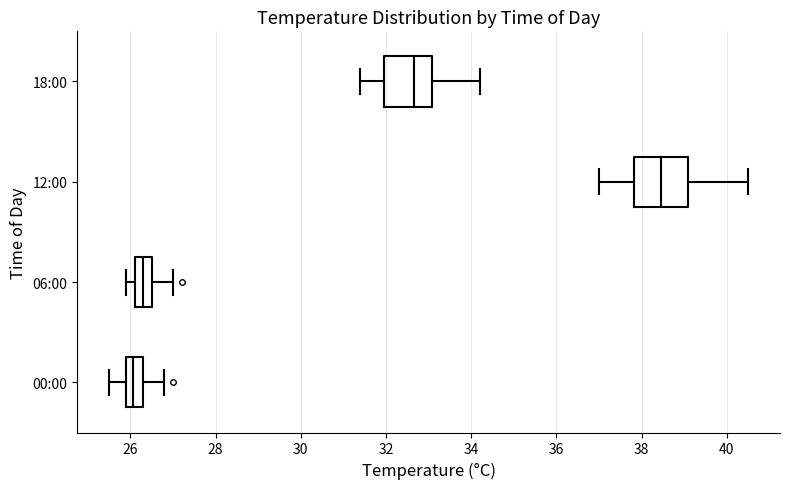

Reading bottom to top, read every box against the x-axis: the position of its median line, the range the box covers, and the ends of its whiskers. The values are not printed on the chart, so give them approximately, as read against the axis.

00:00: median 26.0 (inside the box), box 26.0 to 26.4, whiskers 25.6 to 26.8
06:00: median 26.4, box 26.2 to 26.6, whiskers 26.0 to 27.0
12:00: median 38.4, box 37.8 to 39.2, whiskers 37.0 to 40.6
18:00: median 32.6, box 32.0 to 33.0, whiskers 31.4 to 34.2